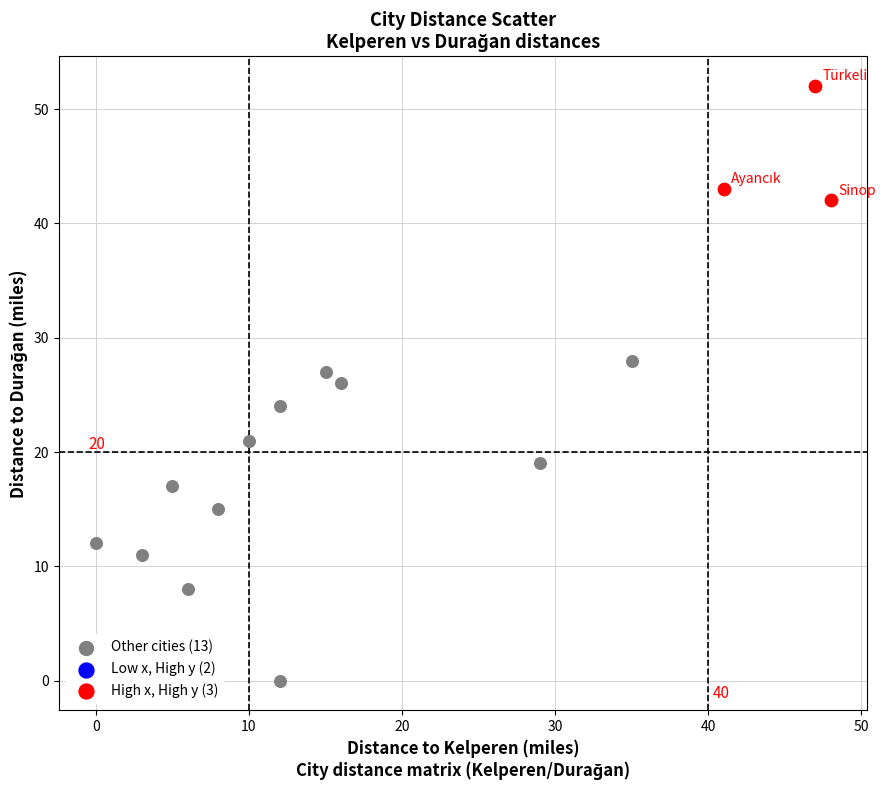

Which series contains the lowest Y value?

Other cities (13)